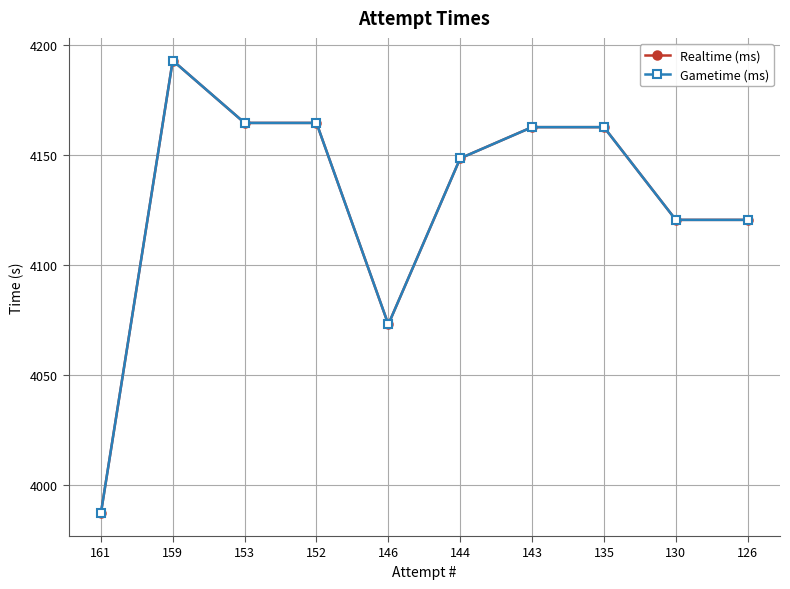

Which series has the largest total across all categories?

Realtime (ms)